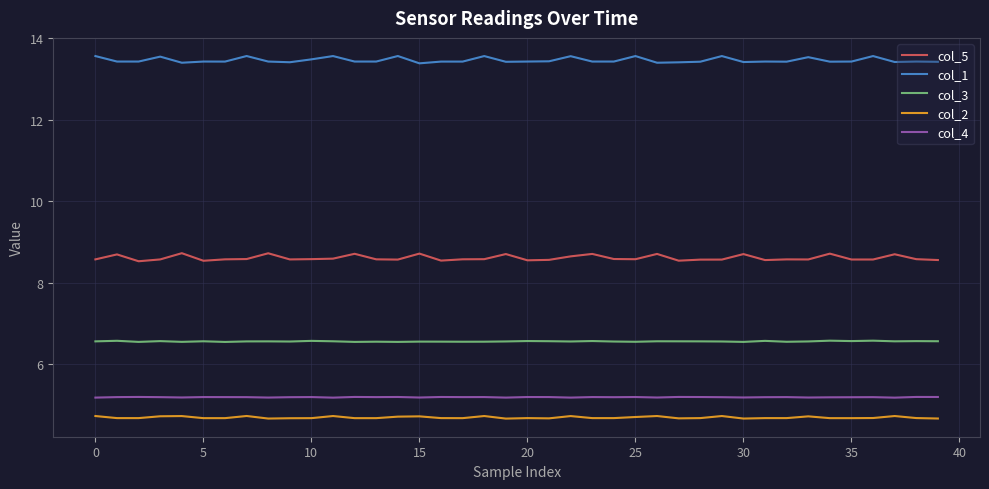

True or false: col_1 and col_3 intersect in this chart.

False